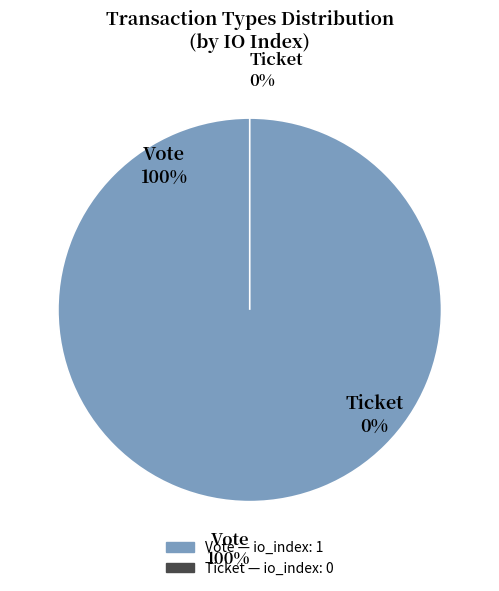

Does Vote represent more than half of the total?

Yes